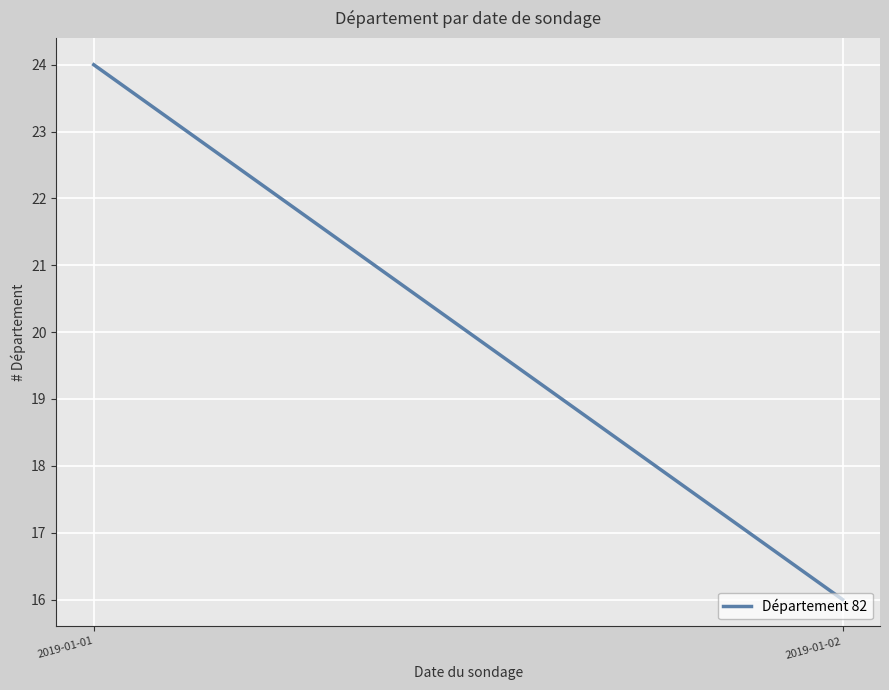

List the labels in order of value, smallest first.

2019-01-02, 2019-01-01